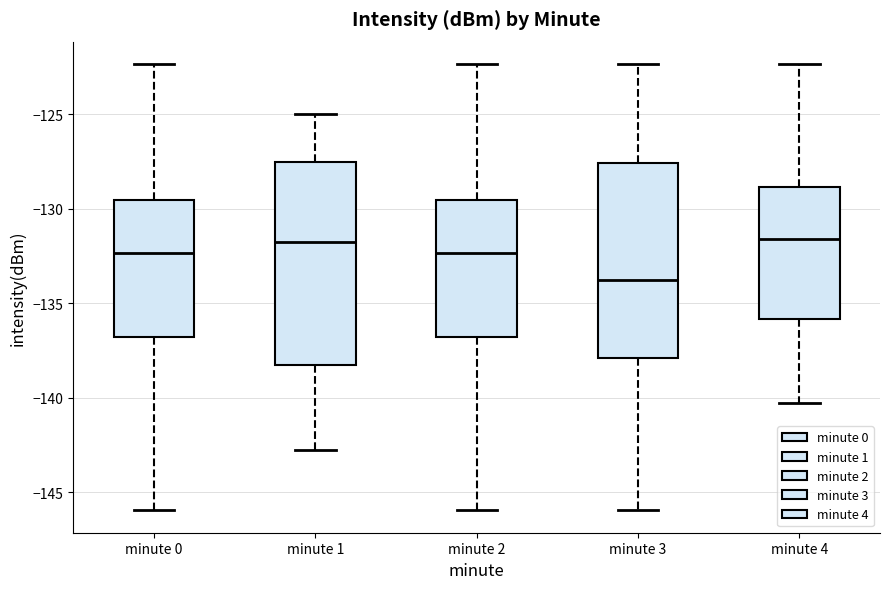

Reading left to right, read every box against the y-axis: the position of its median line, the range the box covers, and the ends of its whiskers. The values are not printed on the chart, so give them approximately, as read against the axis.

minute 0: median -132.5, box -137.0 to -129.5, whiskers -146.0 to -122.5
minute 1: median -132.0, box -138.0 to -127.5, whiskers -143.0 to -125.0
minute 2: median -132.5, box -137.0 to -129.5, whiskers -146.0 to -122.5
minute 3: median -133.5, box -138.0 to -127.5, whiskers -146.0 to -122.5
minute 4: median -131.5, box -136.0 to -129.0, whiskers -140.5 to -122.5